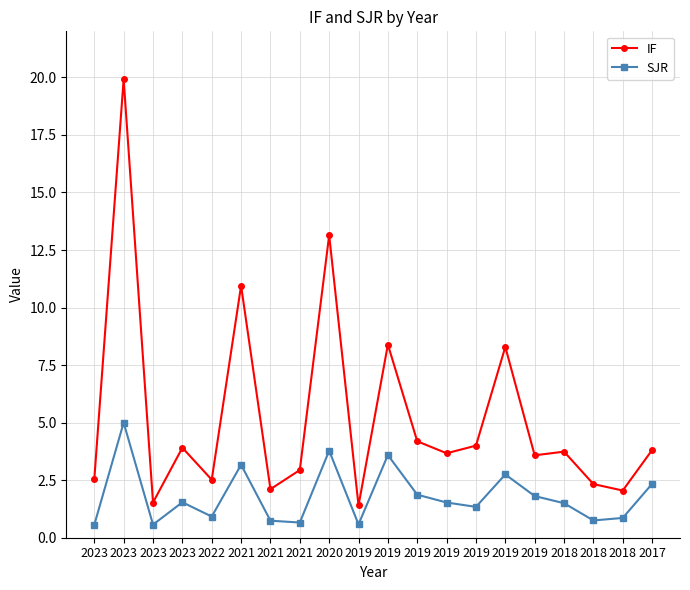

True or false: SJR has more than 2 points higher than both neighbors.

True